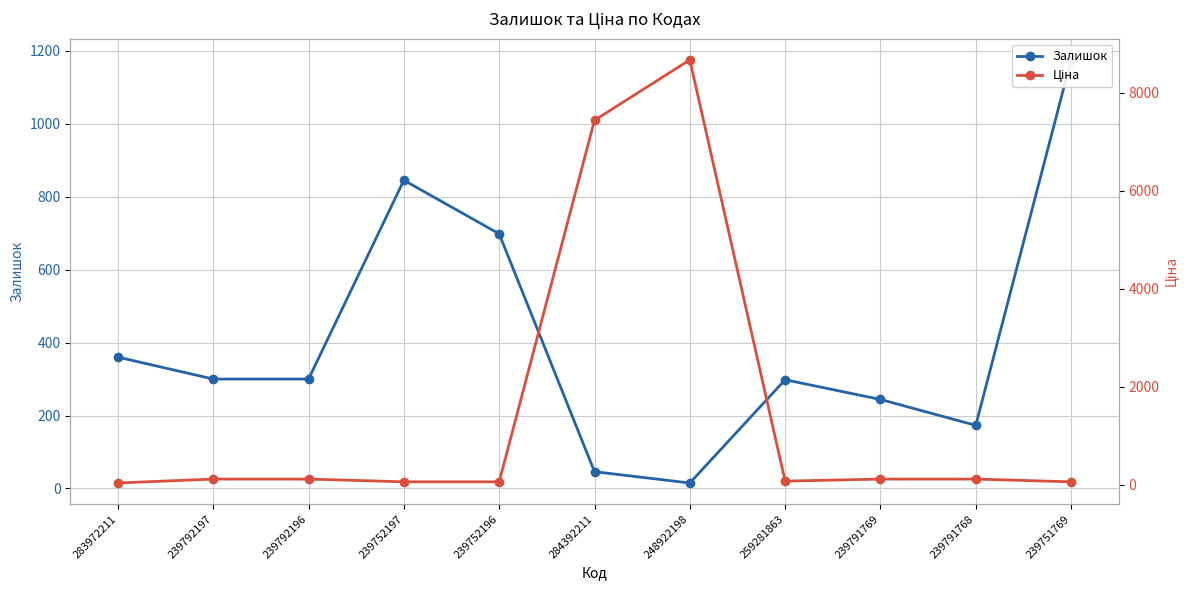

After their last crossing, which series has the higher values: Залишок or Ціна?

Залишок